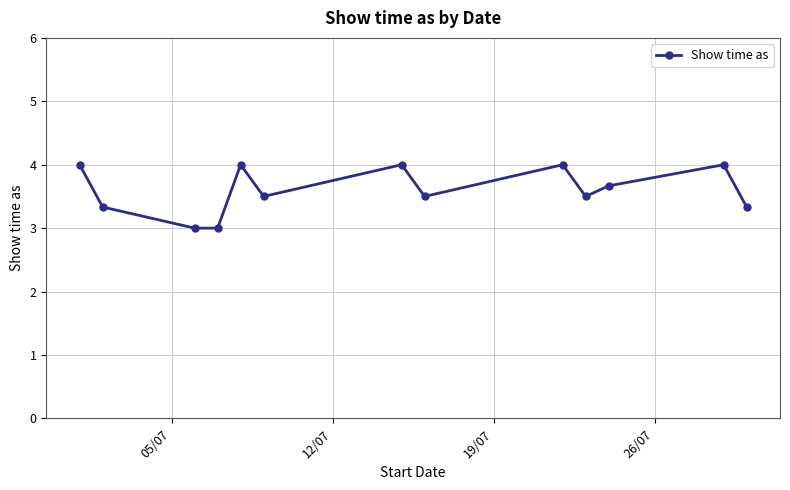

What is the smallest value displayed?

3.0